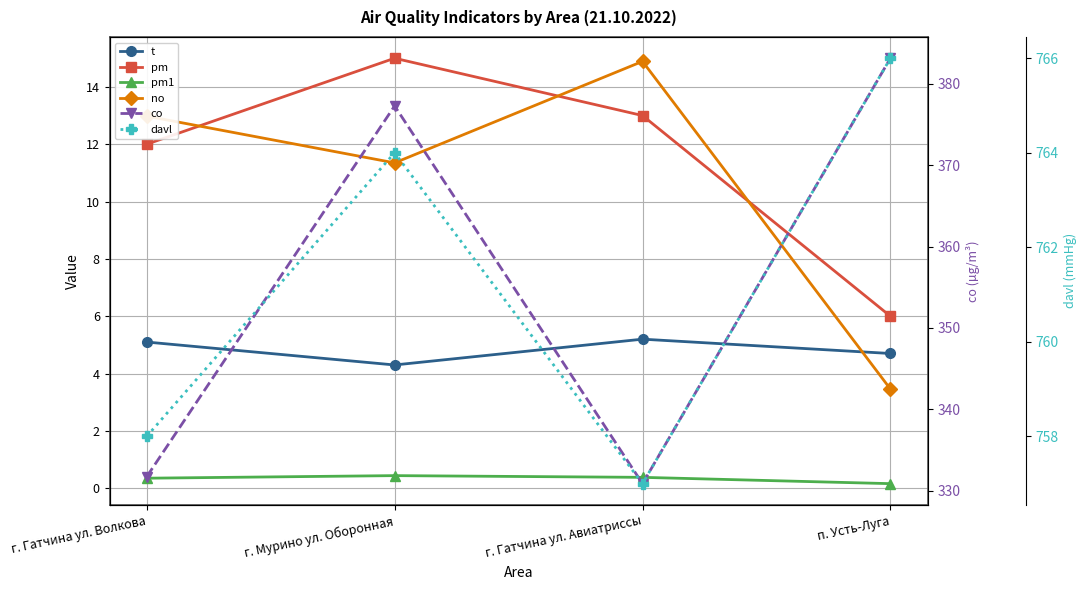

Which category has the highest value across all series?

п. Усть-Луга